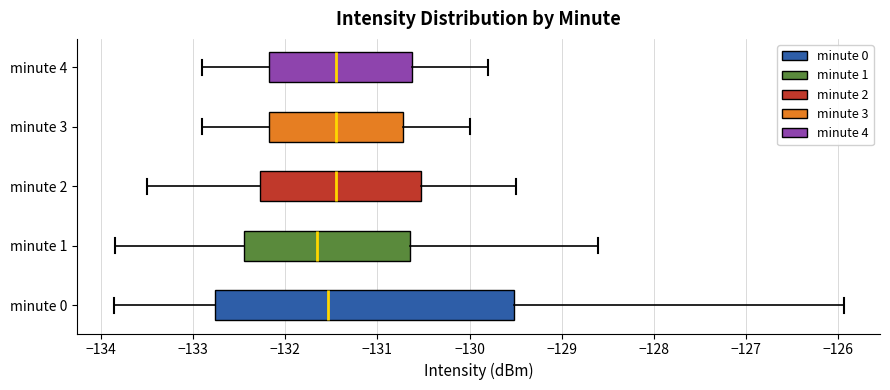

Reading bottom to top, transcribe this box plot: for each box, give where its median line is, the range the box spans, and where its two whiskers end, as read against the x-axis. The values are not printed on the chart, so give them approximately, as read against the axis.

minute 0: median -131.5, box -132.8 to -129.5, whiskers -133.9 to -125.9
minute 1: median -131.6, box -132.4 to -130.6, whiskers -133.8 to -128.6
minute 2: median -131.4, box -132.3 to -130.5, whiskers -133.5 to -129.5
minute 3: median -131.4, box -132.2 to -130.7, whiskers -132.9 to -130.0
minute 4: median -131.4, box -132.2 to -130.6, whiskers -132.9 to -129.8